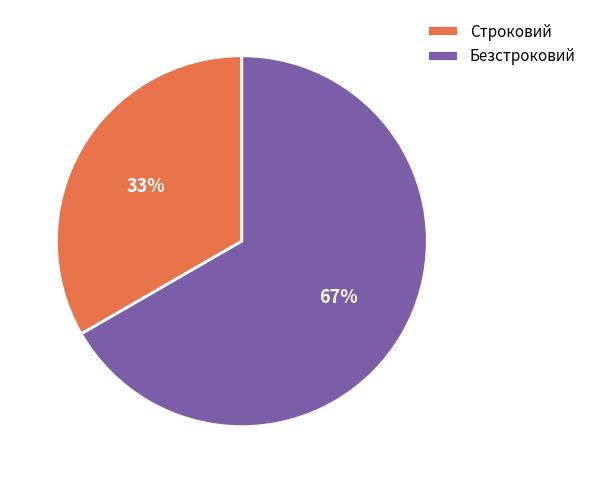

Is the sum of Строковий and Безстроковий greater than half?

Yes